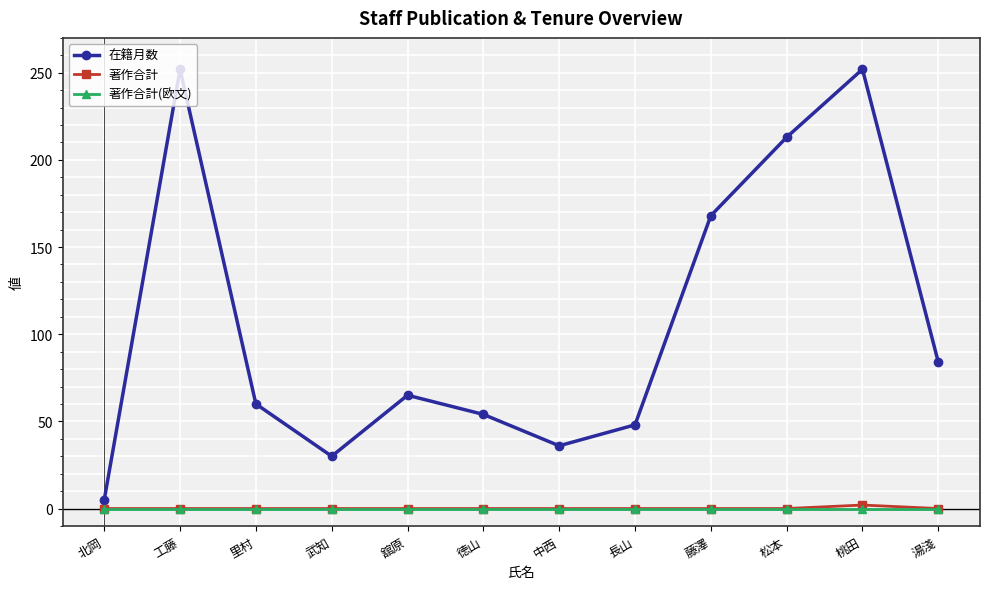

Where is the first local maximum for 在籍月数?

工藤